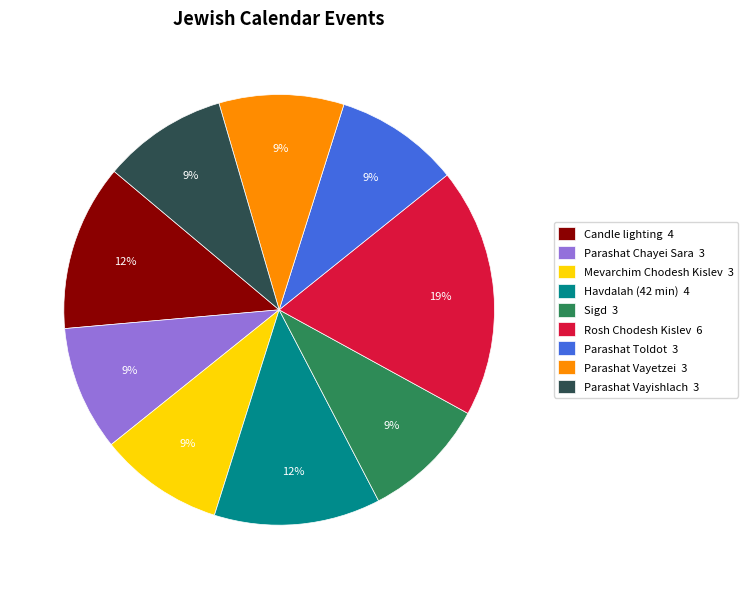

Combined, do Havdalah (42 min) 4 and Candle lighting 4 account for over 50%?

No